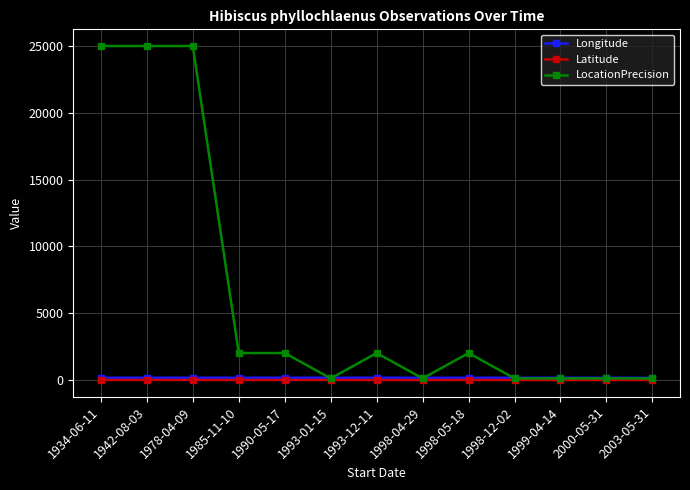

True or false: Longitude has more than 0 points higher than both neighbors.

True